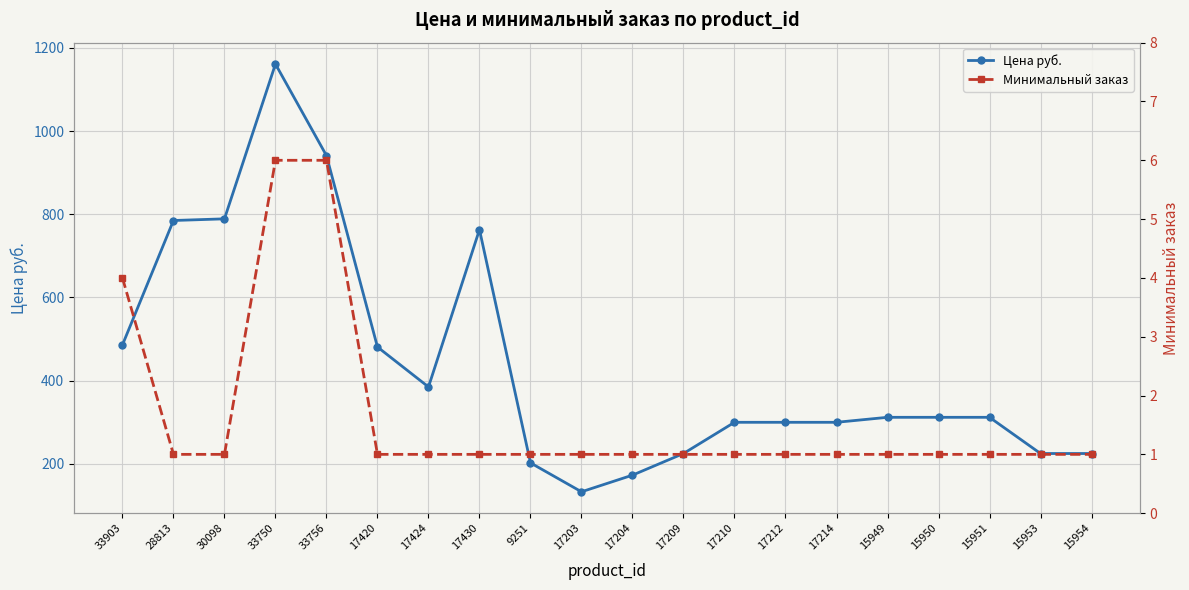

True or false: Цена руб. and Минимальный заказ intersect in this chart.

False